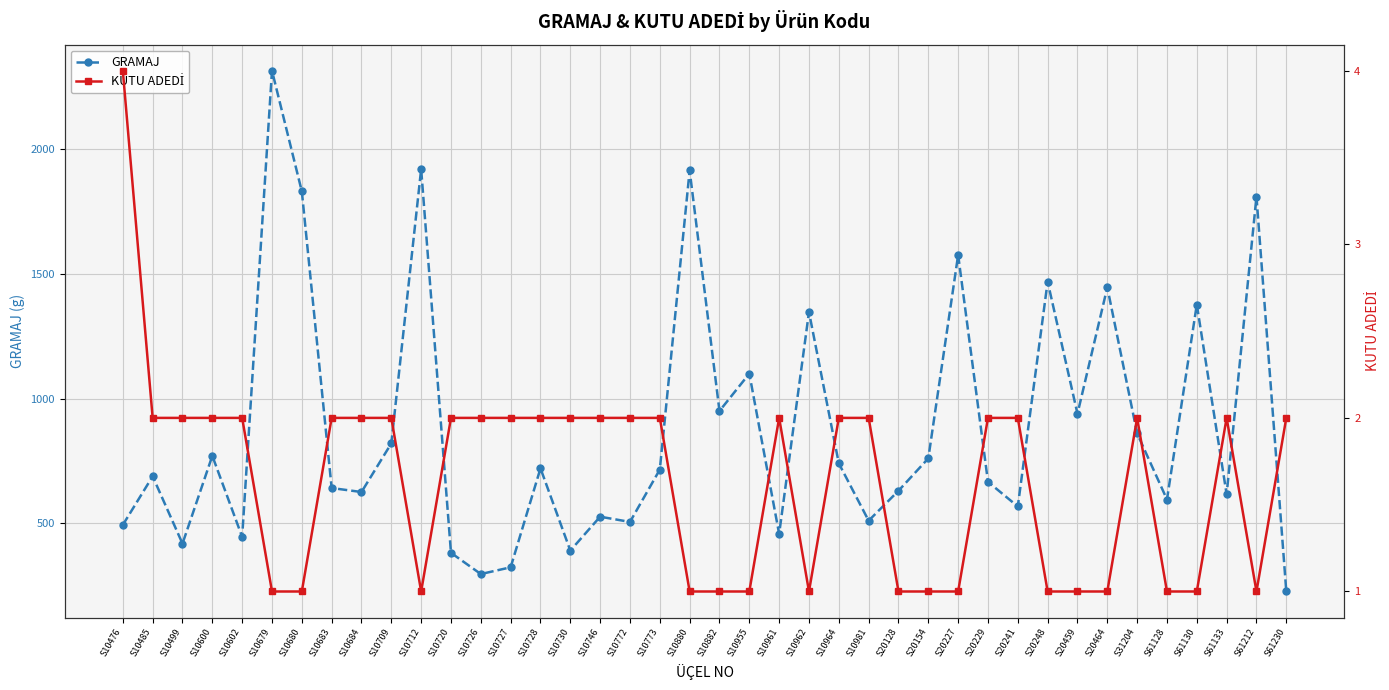

At which category does KUTU ADEDİ reach its first local peak?

S10961